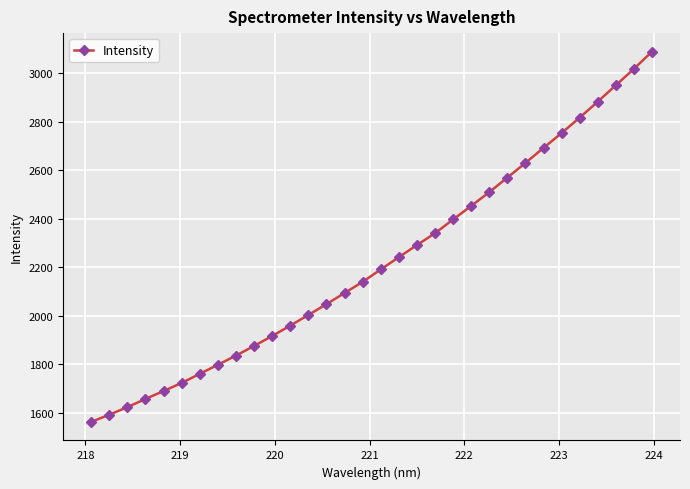

What is the difference between the maximum and minimum values?

1525.3